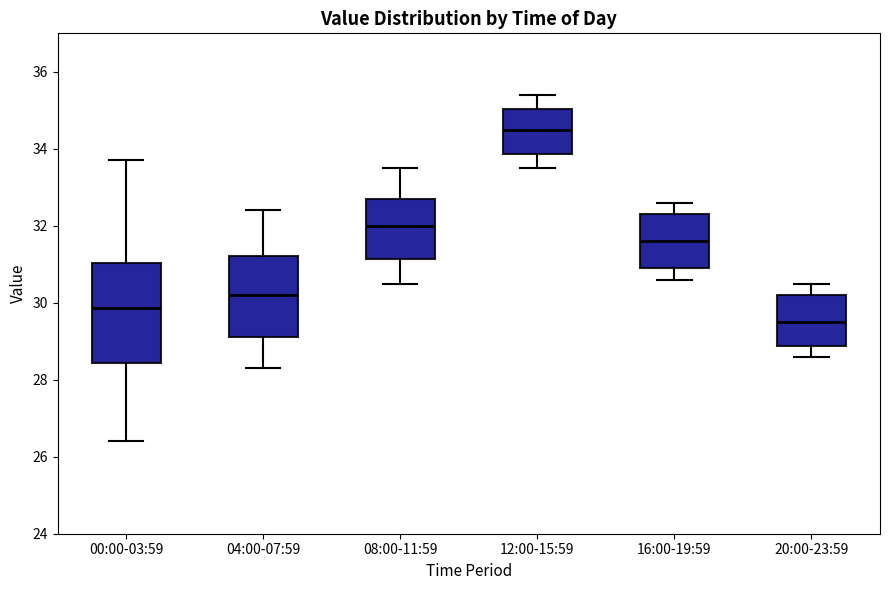

Which box's median line is the lowest?

20:00-23:59